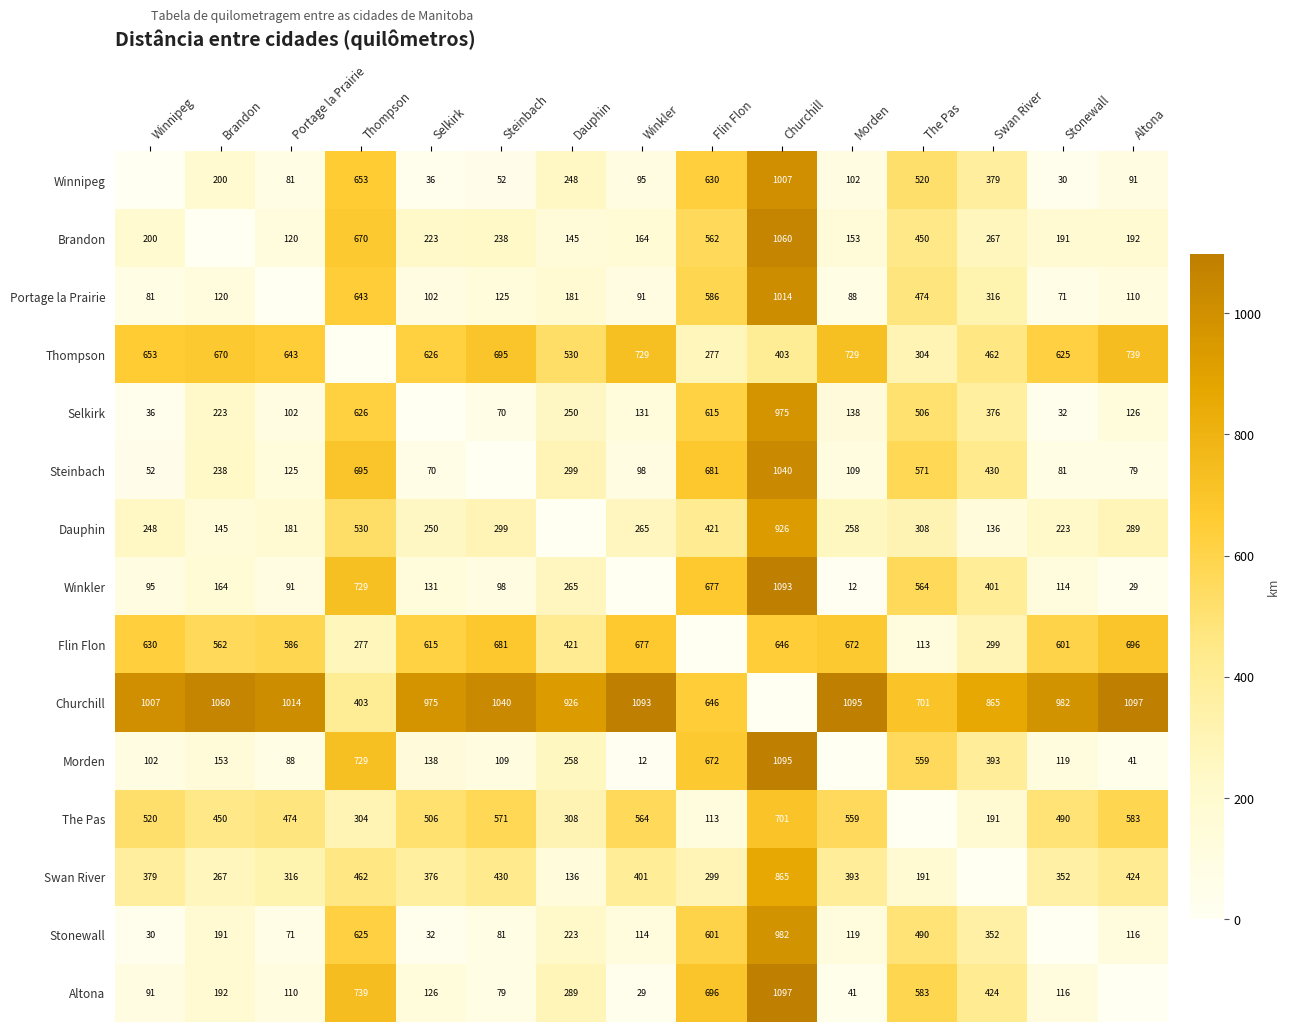

What is the difference between the Swan River values at Portage la Prairie and Flin Flon?

17